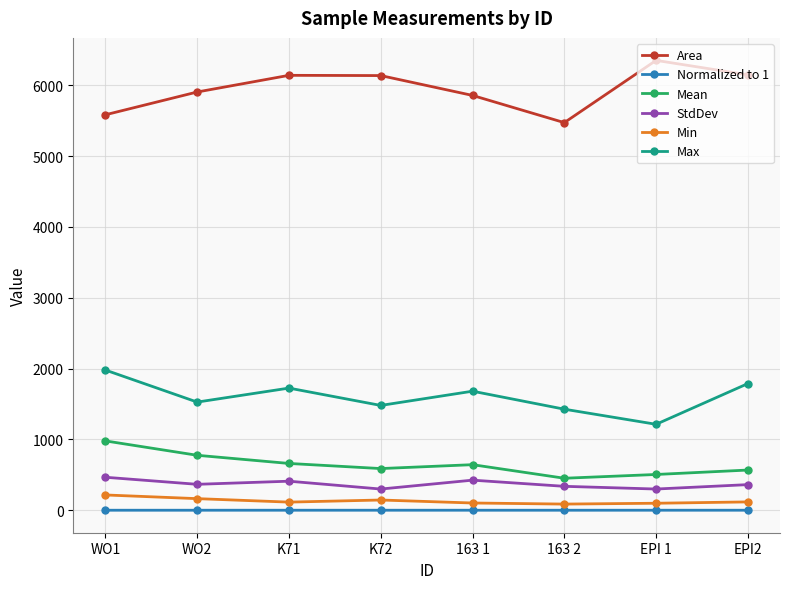

What position from the right is K72?

5